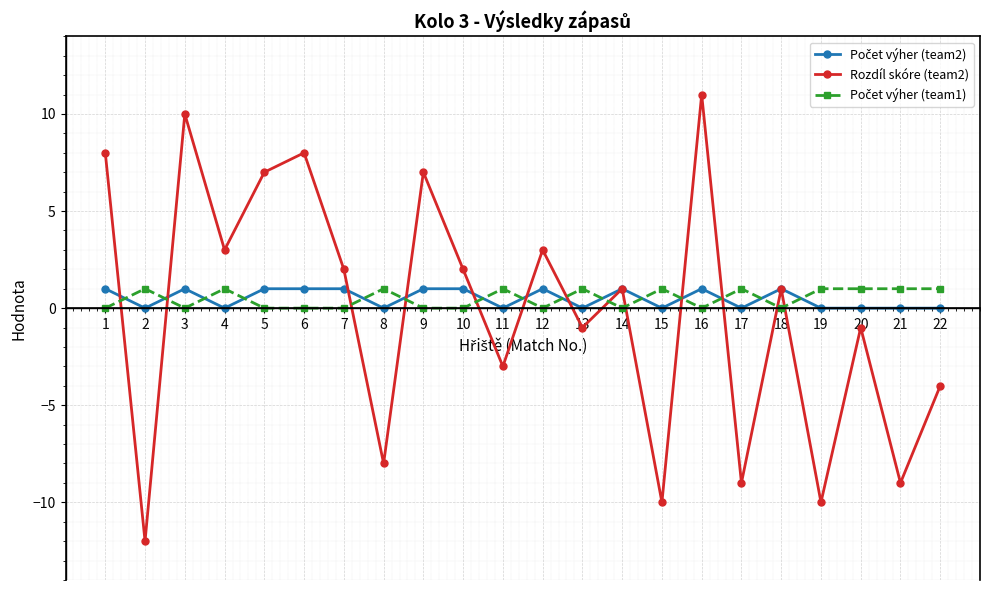

True or false: Rozdíl skóre (team2) has a value of -12 at 2.

True